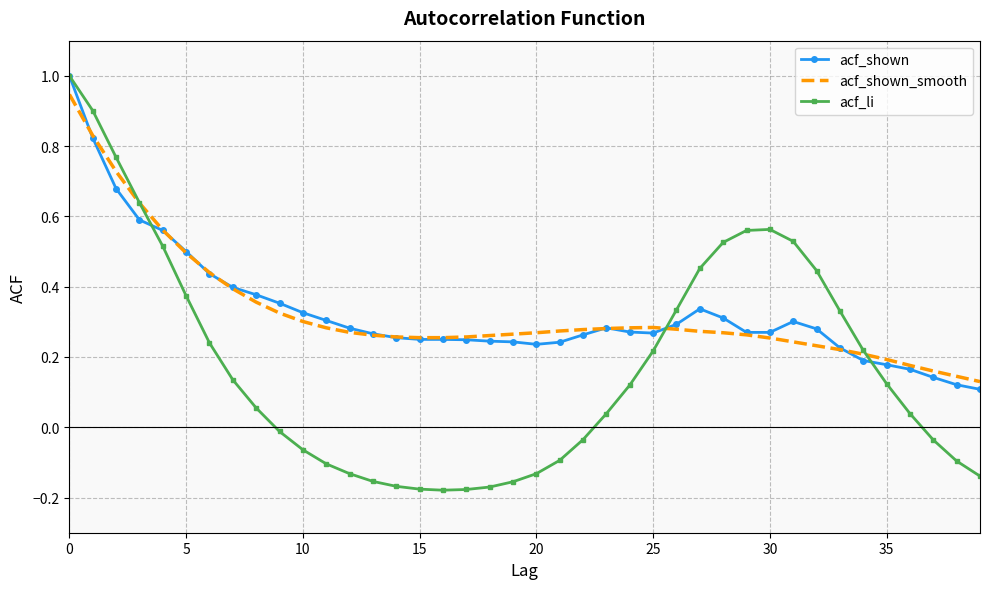

What is the greatest value displayed?

1.0